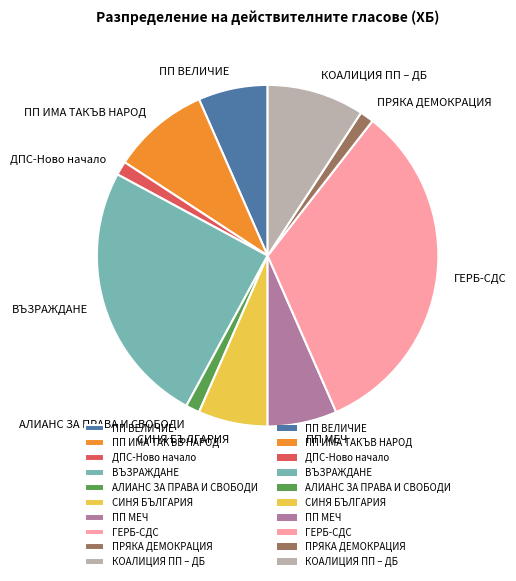

The ПП МЕЧ slice represents 13% of the pie. True or false?

False